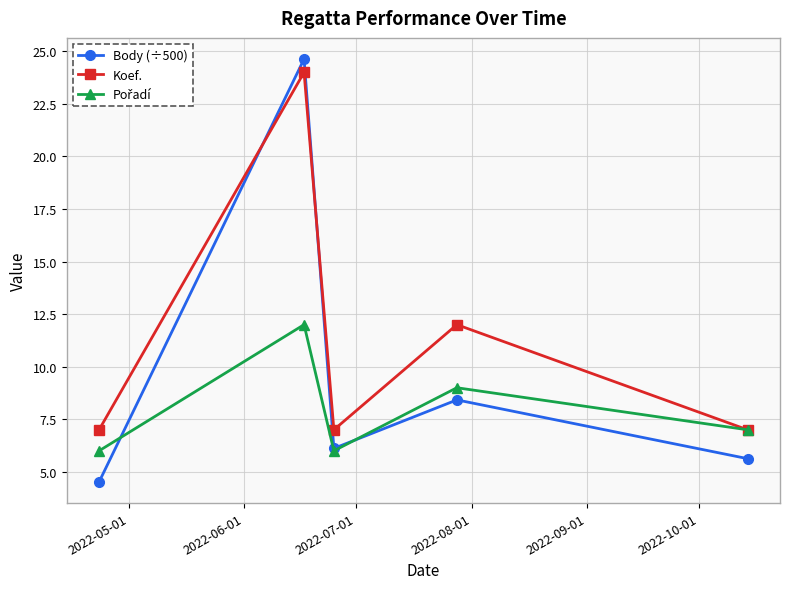

True or false: Koef. and Body (÷500) intersect in this chart.

True